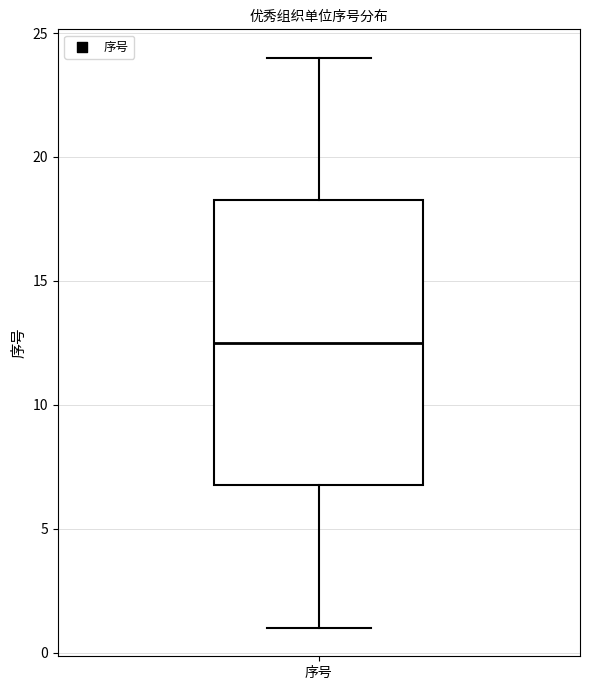

Where is the upper edge of the box for 序号 on the y-axis? The values are not printed on the chart, so give them approximately, as read against the axis.

18.5